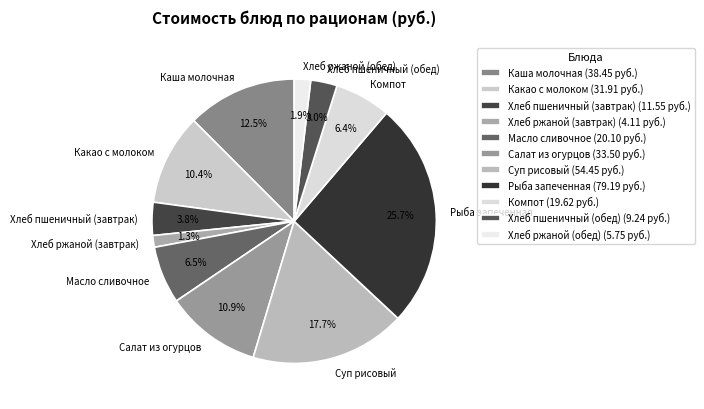

Does any single category account for the majority?

No